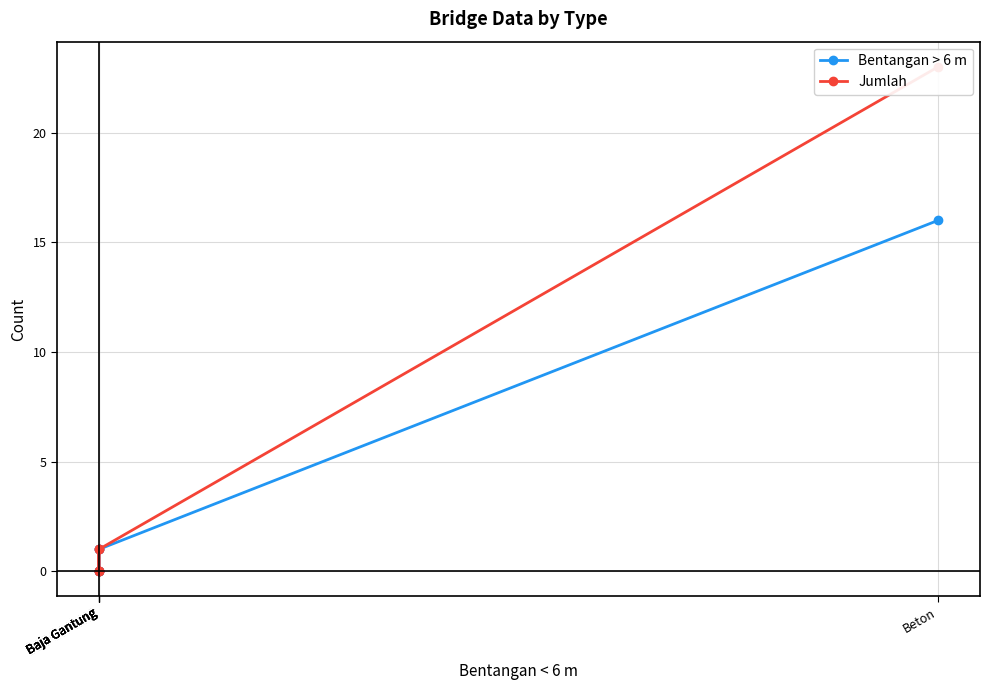

Which category has the highest value in the Jumlah series?

Beton